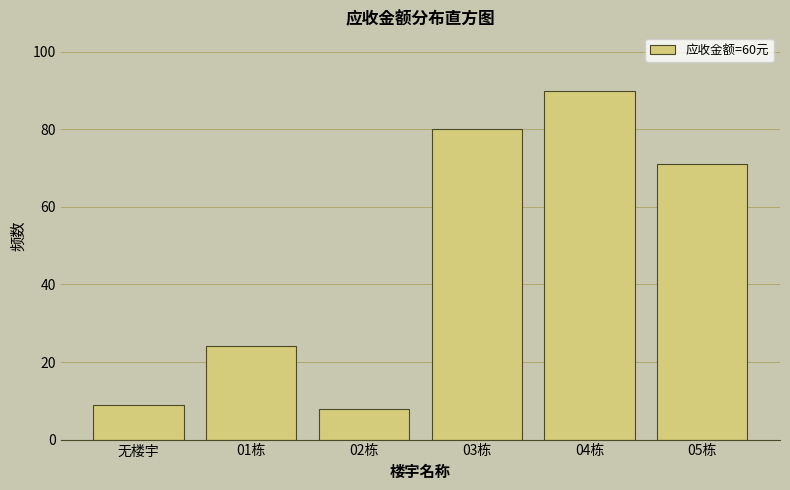

Reading left to right, extract all data points from this chart.

9	24	8	80	90	71